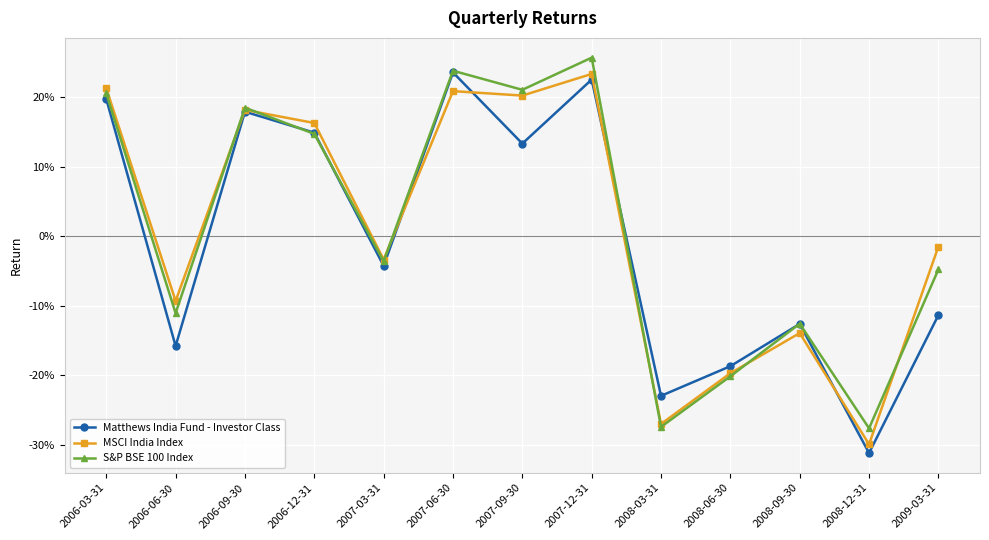

The Matthews India Fund - Investor Class series shows -0.2 at 2008-09-30. True or false?

False